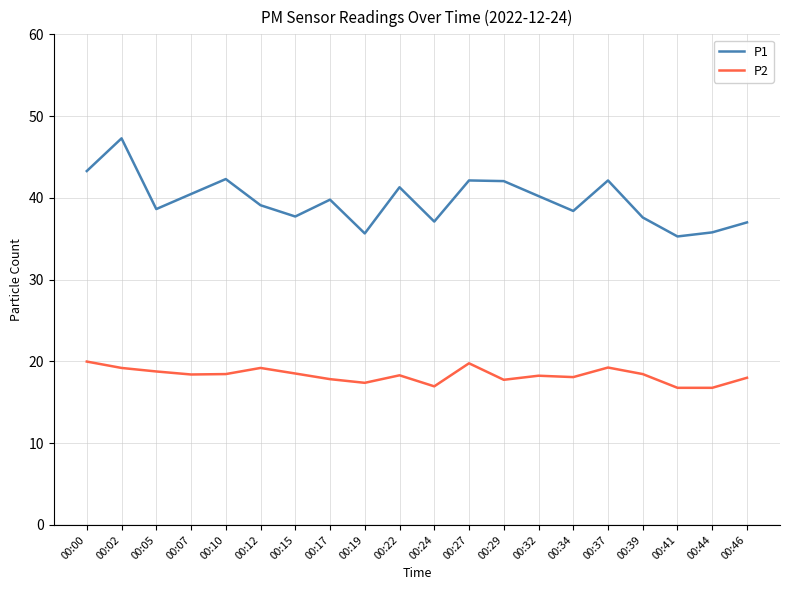

At which category is the sum across all series the highest?

00:02